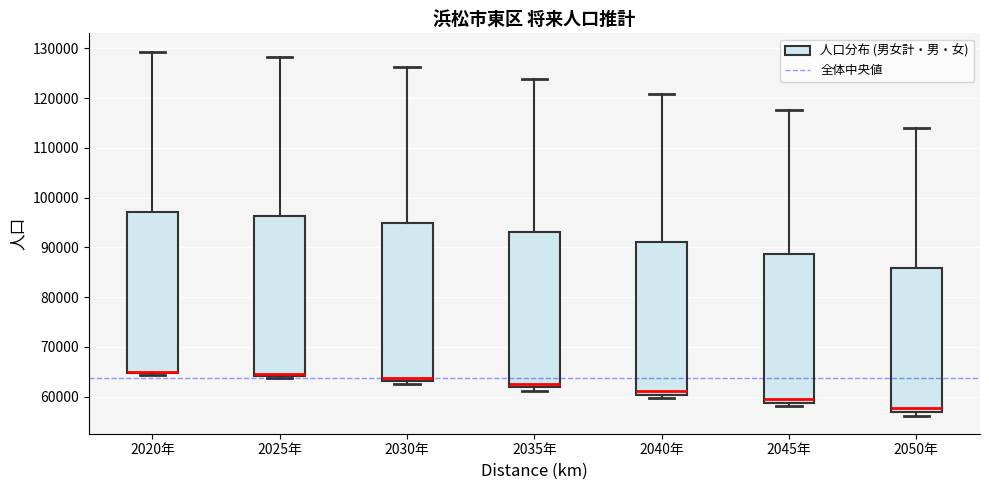

Where is the lower edge of the box for 2040年 on the y-axis? The values are not printed on the chart, so give them approximately, as read against the axis.

60000